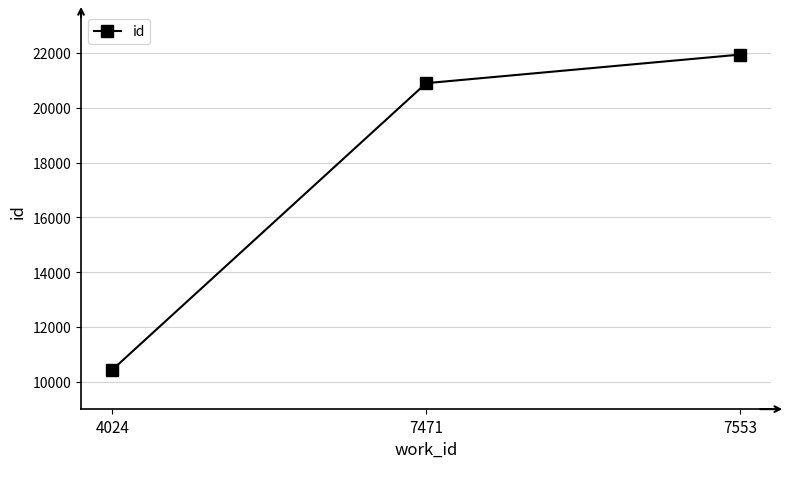

What is the difference between the values at 4024 and 7553?

11506